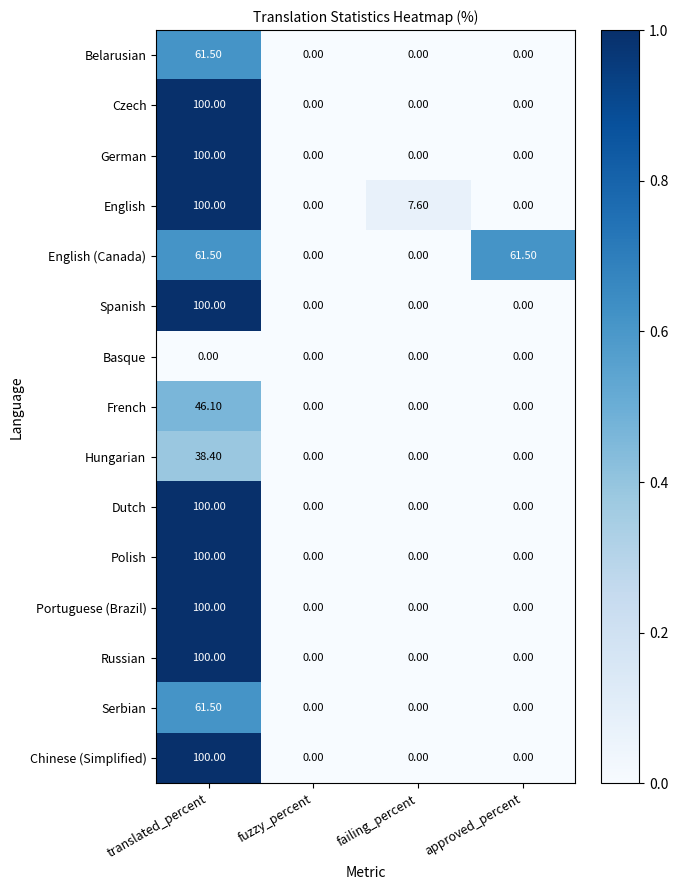

What is the difference between the maximum and minimum values in the French series?

46.1